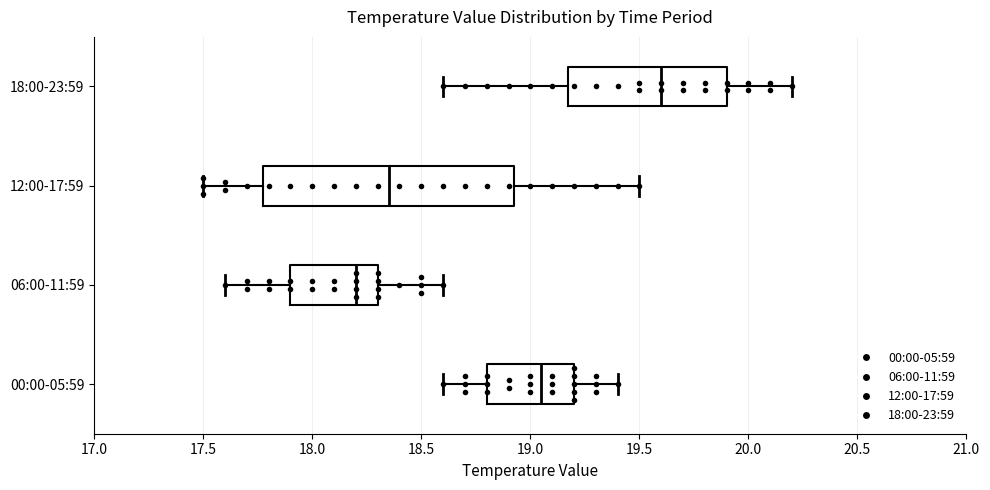

Comparing the boxes themselves (not the whiskers), which one is the widest?

12:00-17:59